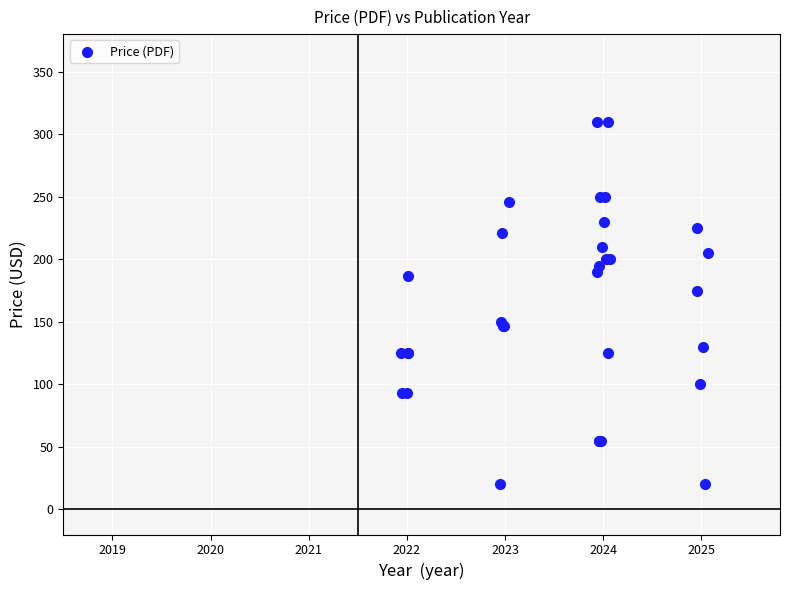

What Y value in the scatter plot is closest to 165?

175